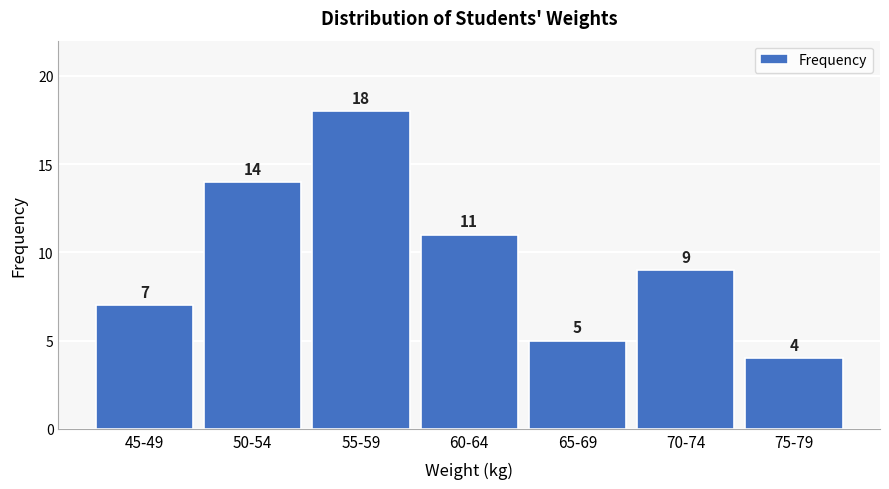

Reading right to left, transcribe all the data shown in this chart.

4	9	5	11	18	14	7